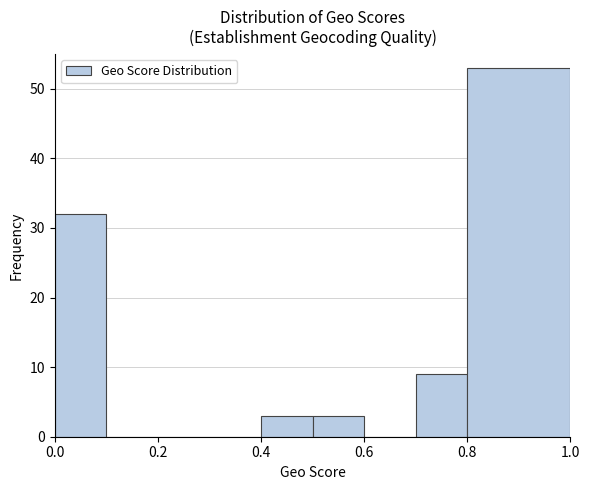

Reading left to right, transcribe this chart: for each bar, give the range it covers on the x-axis and its height. The values are not printed on the chart, so give them approximately, as read against the axis.

0.0 to 0.1: 32
0.1 to 0.2: 0
0.2 to 0.3: 0
0.3 to 0.4: 0
0.4 to 0.5: 3
0.5 to 0.6: 3
0.6 to 0.7: 0
0.7 to 0.8: 9
0.8 to 1.0: 53